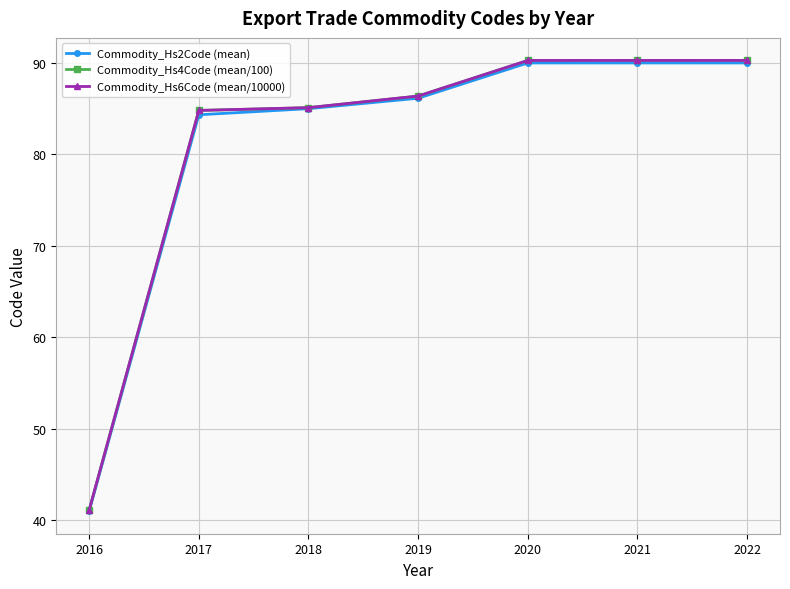

True or false: Commodity_Hs4Code (mean/100) and Commodity_Hs6Code (mean/10000) cross at least once.

False